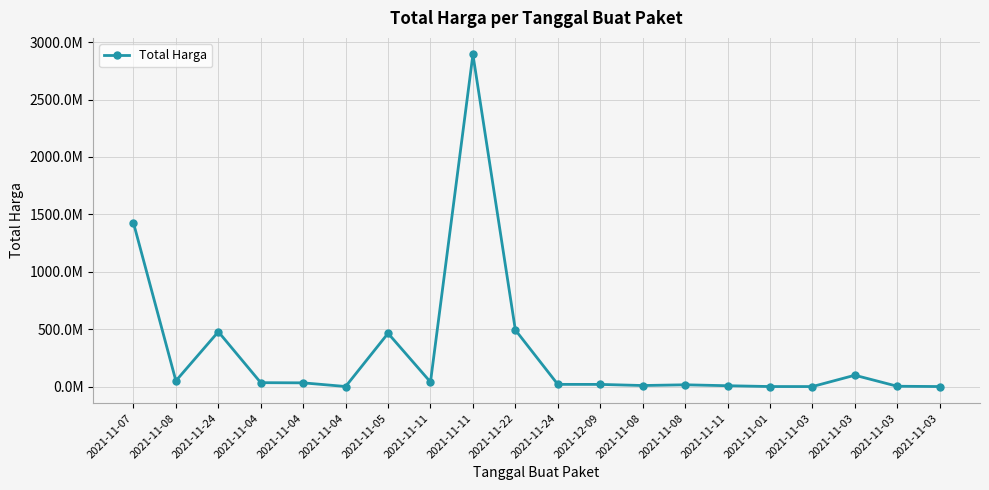

Does the chart have visible grid lines?

Yes